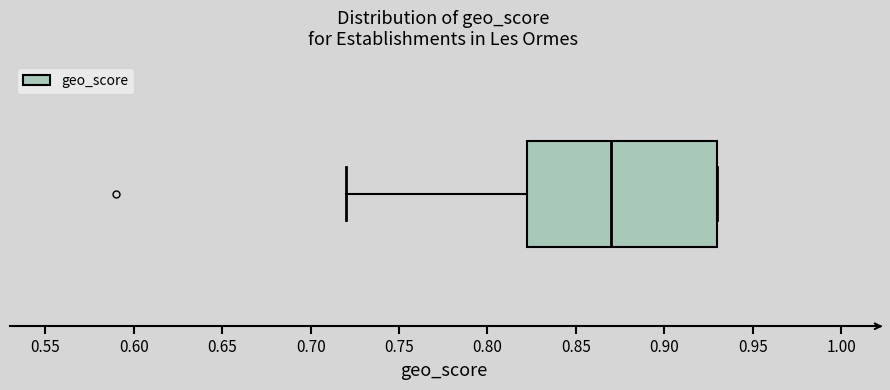

Transcribe this box plot: give where the median line is, the range the box spans, and where the two whiskers end, as read against the x-axis. The values are not printed on the chart, so give them approximately, as read against the axis.

median 0.870, box 0.825 to 0.930, whiskers 0.720 to 0.930